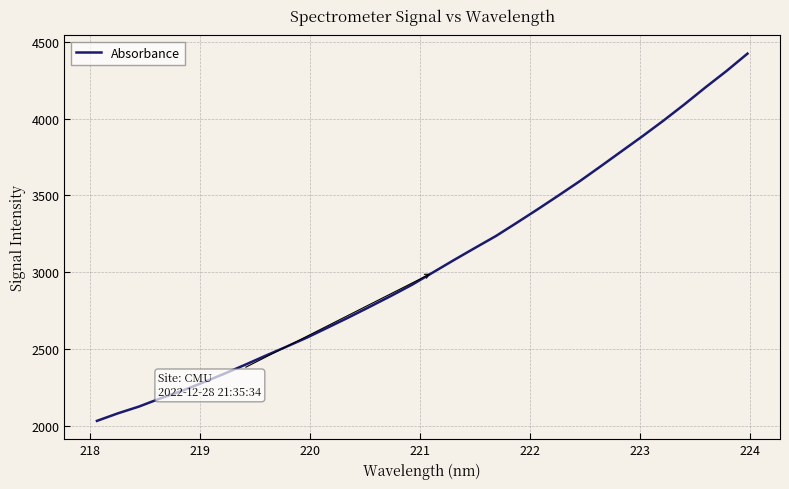

True or false: the data has more than 1 interior local peaks.

False